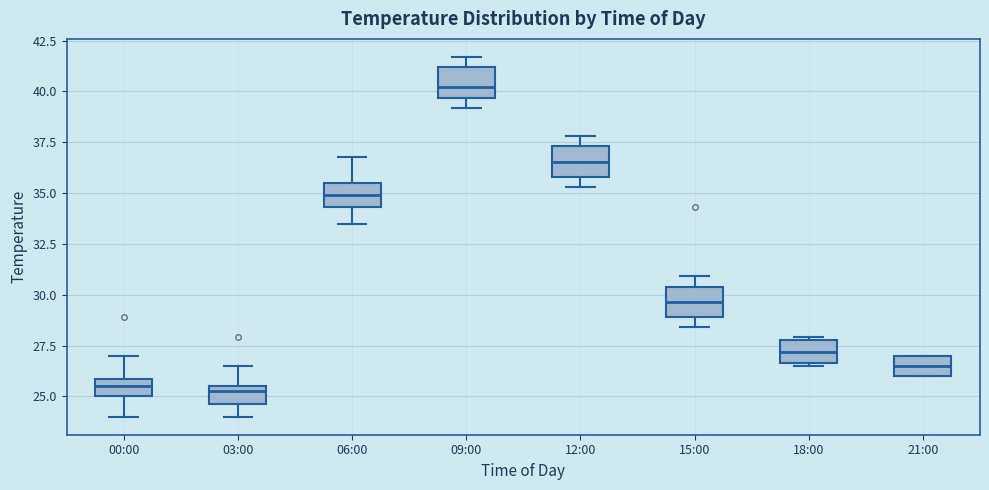

Where is the upper edge of the box for 06:00 on the y-axis? The values are not printed on the chart, so give them approximately, as read against the axis.

35.5